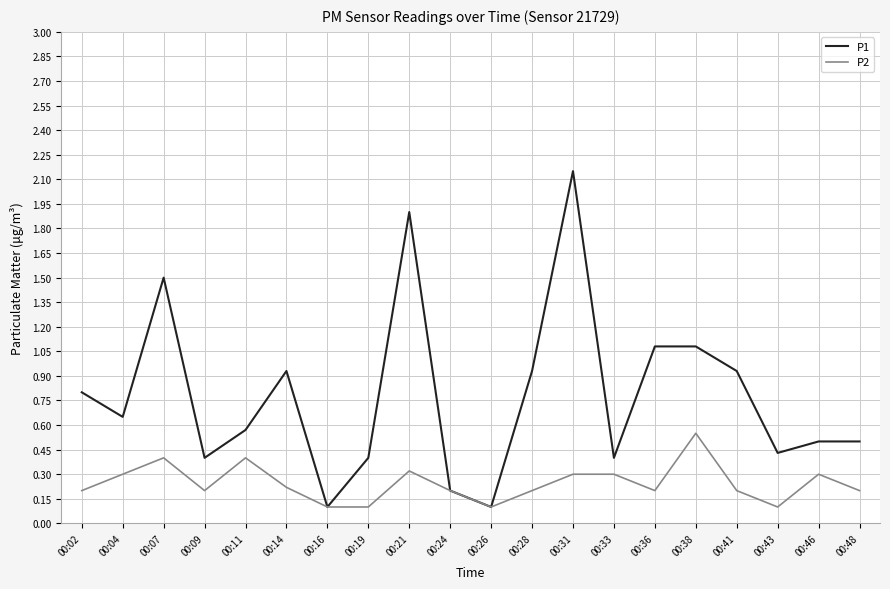

What is the average value of the P2 series?

0.2